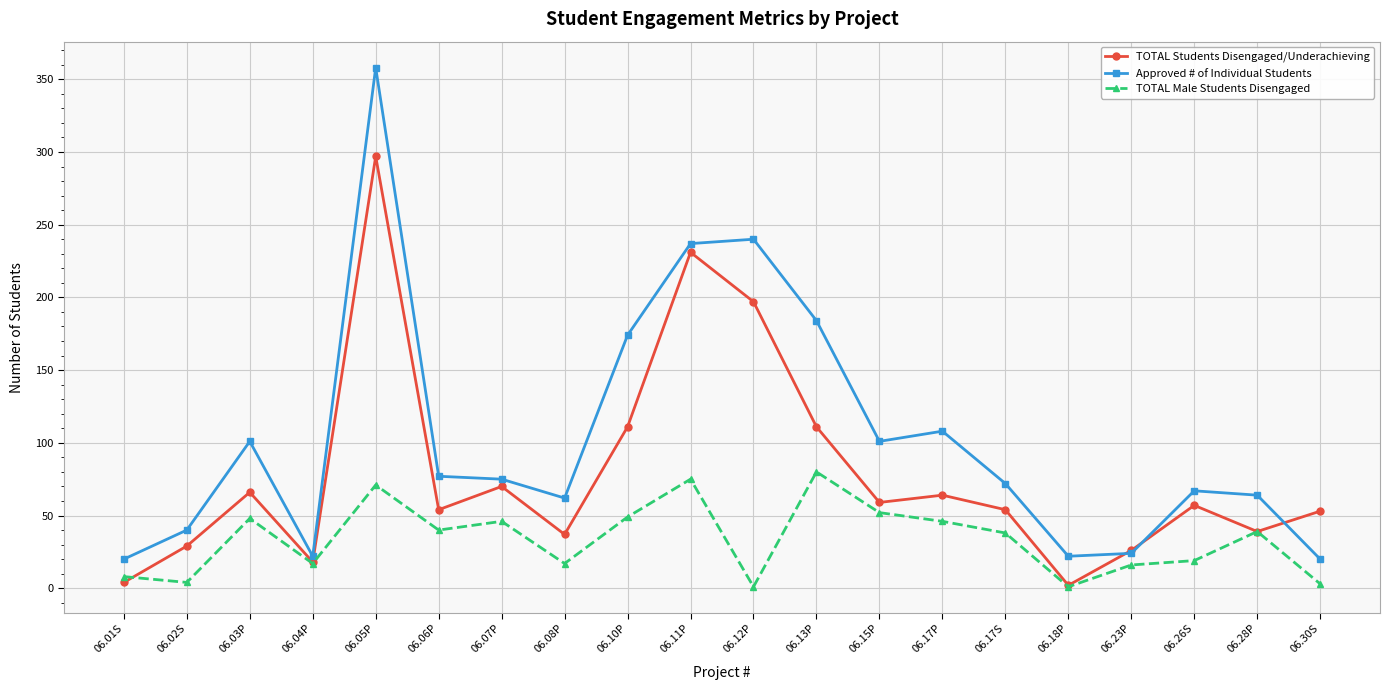

Which category has the highest value in the Approved # of Individual Students series?

06.05P